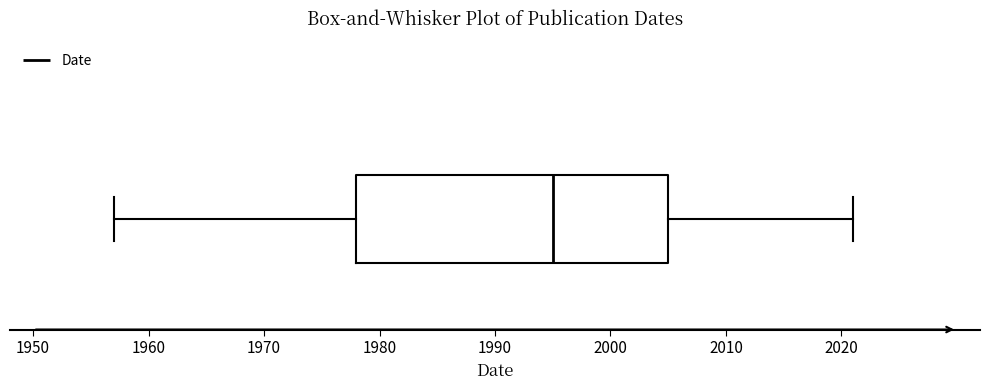

Read this box plot against the x-axis: the position of the median line, the range covered by the box, and the ends of both whiskers. The values are not printed on the chart, so give them approximately, as read against the axis.

median 1995, box 1978 to 2005, whiskers 1957 to 2021